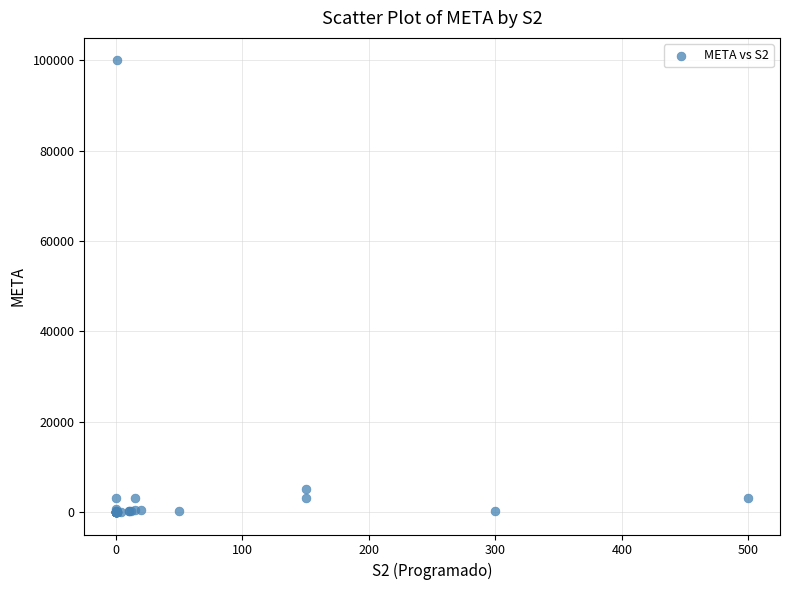

What Y value in the scatter plot is closest to 50000?

5000.0